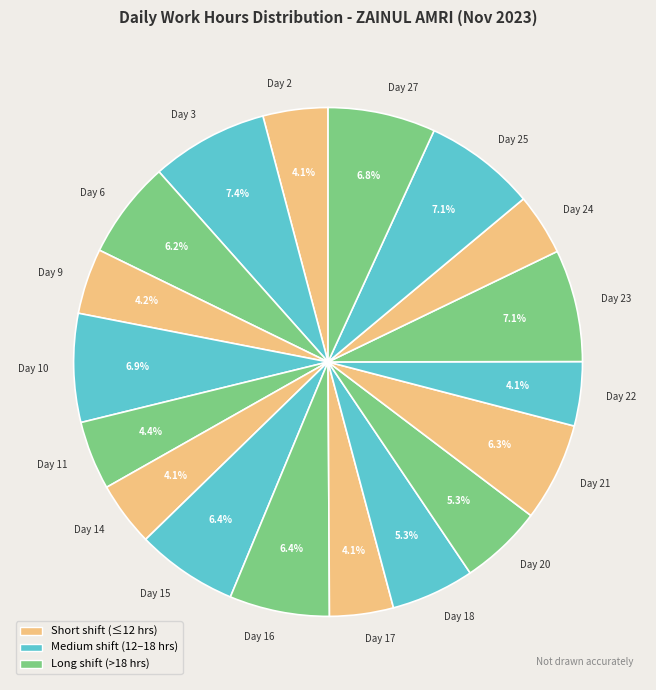

How many segments does this pie chart have?

18